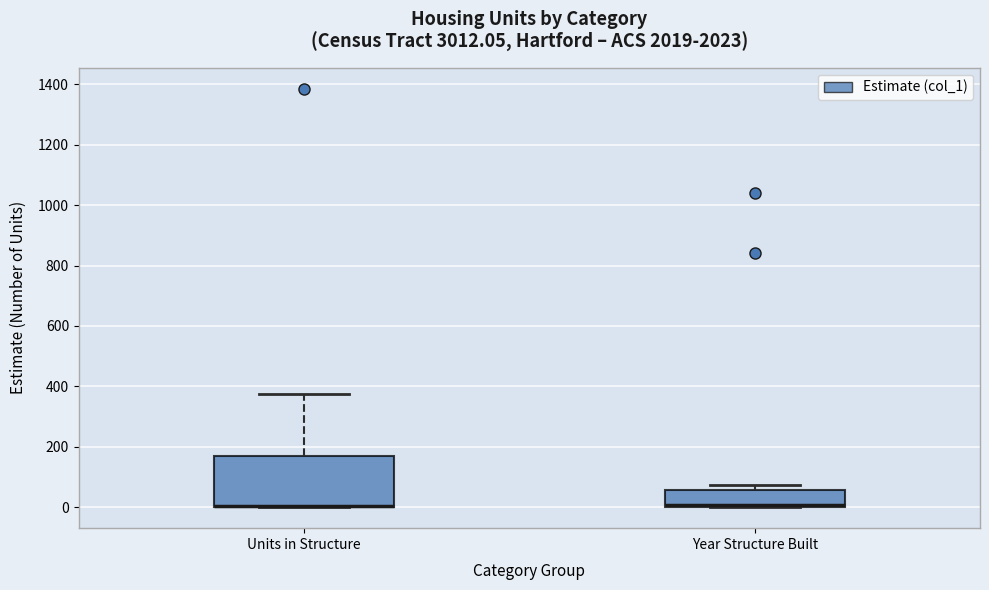

Where does the upper whisker of the box for Units in Structure end on the y-axis? The values are not printed on the chart, so give them approximately, as read against the axis.

380